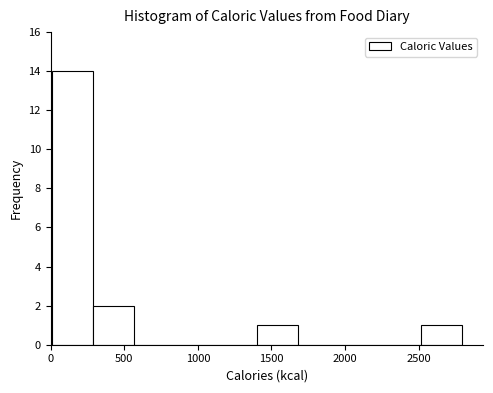

Which range on the x-axis has the tallest bar?

0 to 300